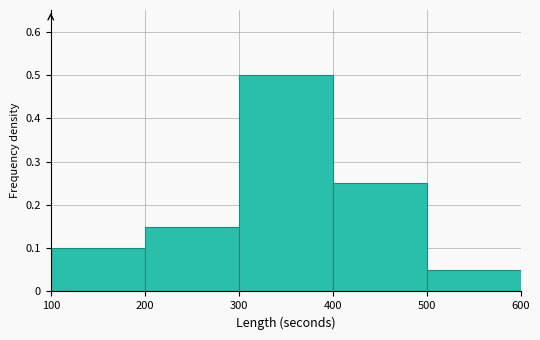

Over which range of the x-axis is the bar tallest?

300 to 400